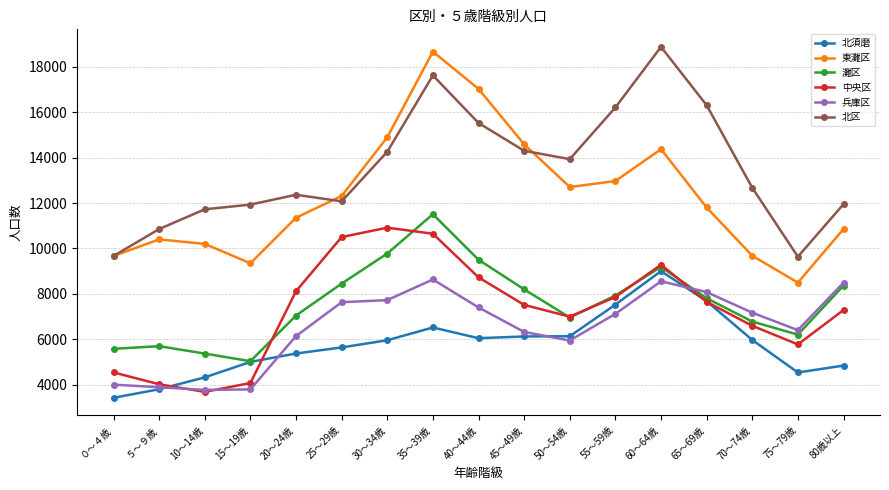

True or false: 中央区 and 北区 cross at least once.

False